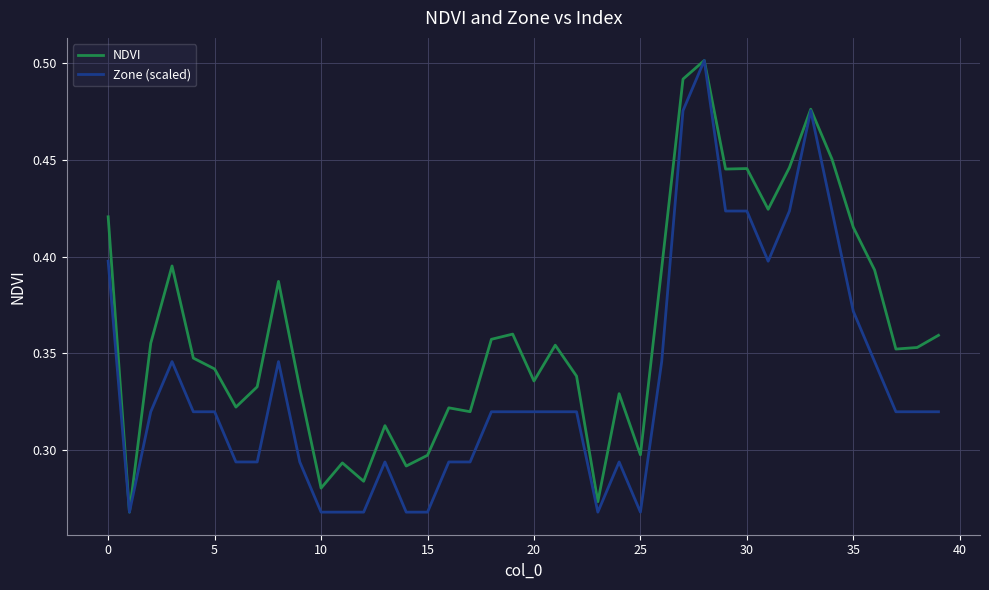

Rank the series by their average value, from lowest to highest.

Zone (scaled), NDVI